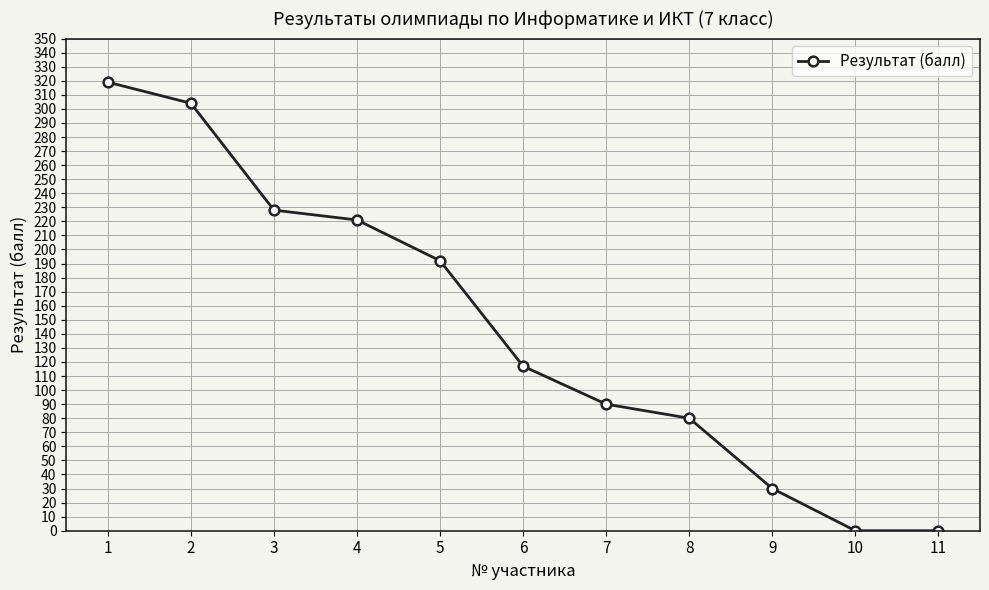

True or false: the data shows 228 at 3.

True